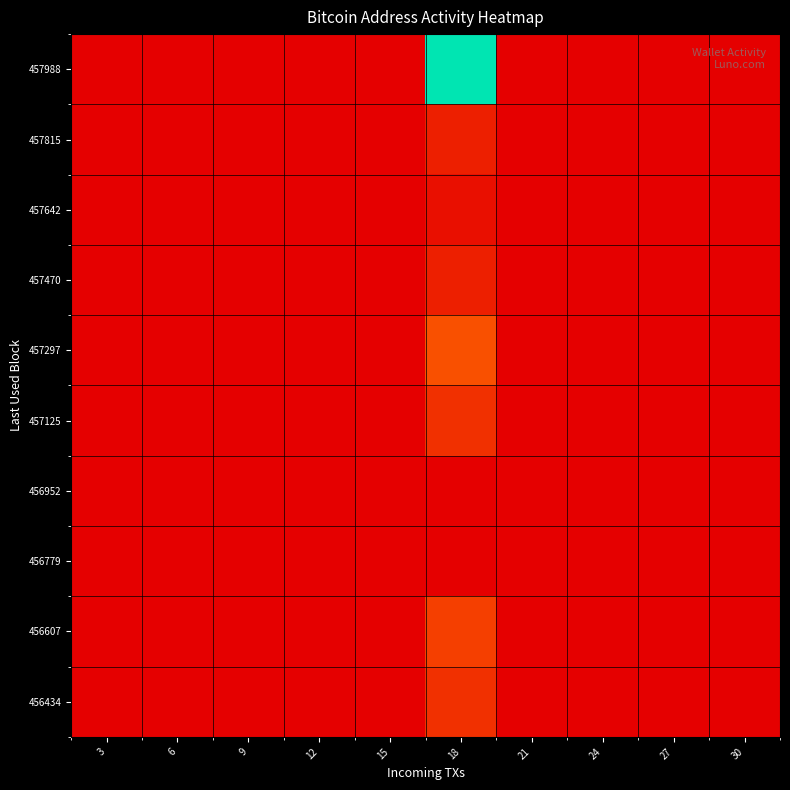

Count the number of data series in this chart.

10